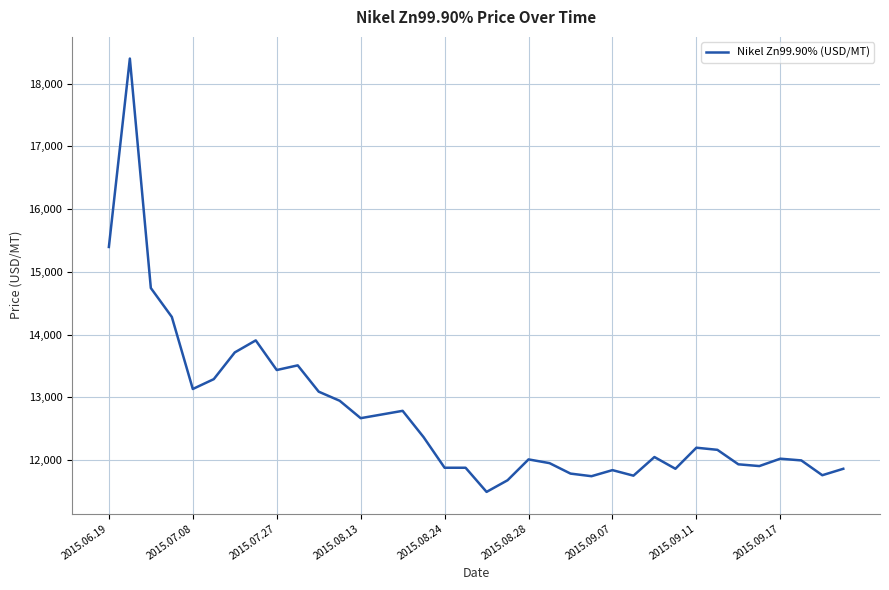

What is the minimum value shown in the chart?

11495.5